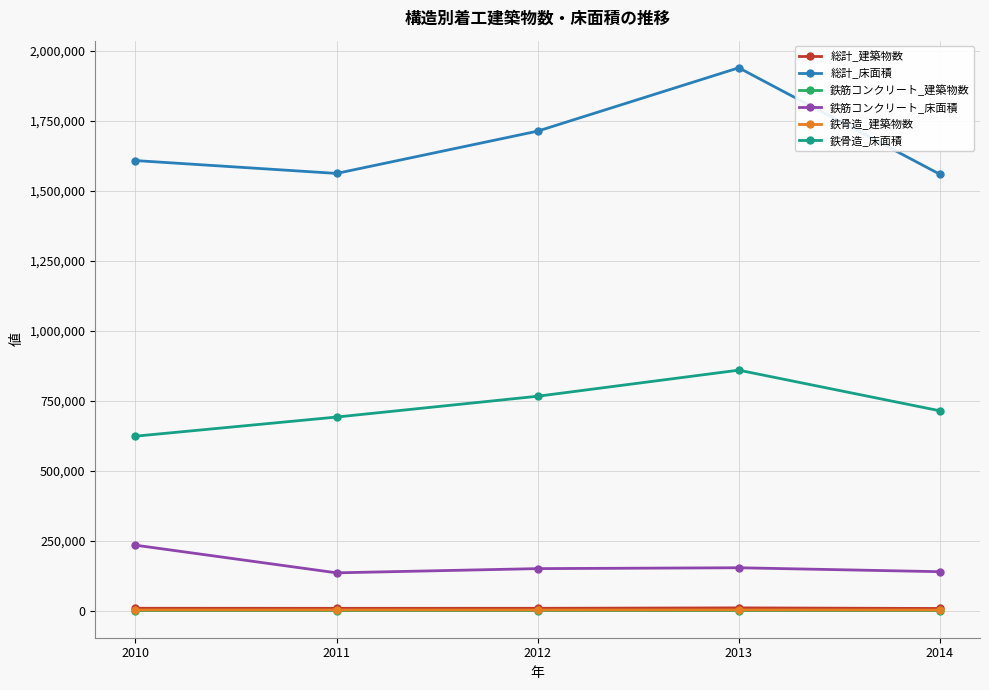

The value of 鉄骨造_床面積 at 2014 is 1263817. True or false?

False